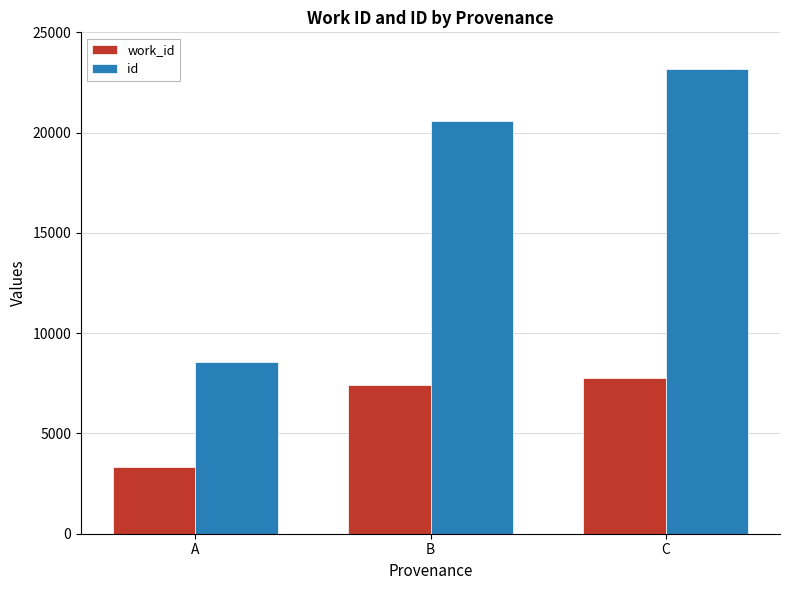

The value of work_id at B is 7411. True or false?

True